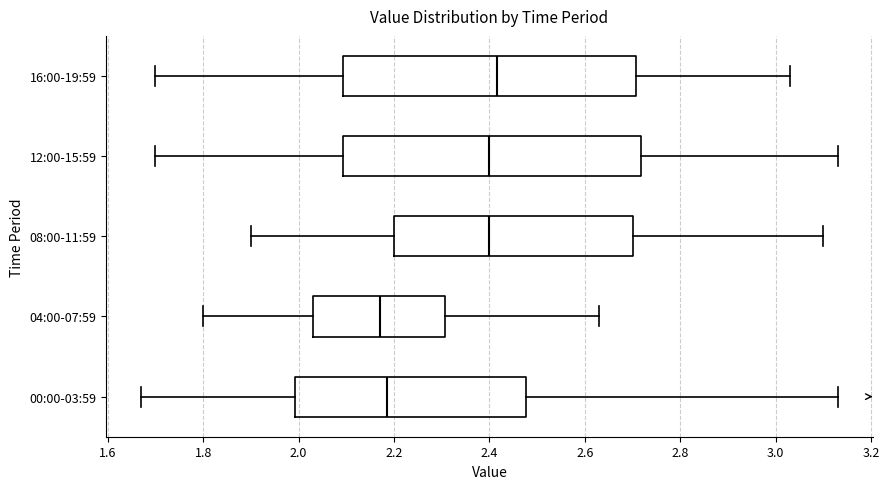

Reading bottom to top, read every box against the x-axis: the position of its median line, the range the box covers, and the ends of its whiskers. The values are not printed on the chart, so give them approximately, as read against the axis.

00:00-03:59: median 2.18, box 2.00 to 2.48, whiskers 1.68 to 3.14
04:00-07:59: median 2.18, box 2.04 to 2.30, whiskers 1.80 to 2.64
08:00-11:59: median 2.40, box 2.20 to 2.70, whiskers 1.90 to 3.10
12:00-15:59: median 2.40, box 2.10 to 2.72, whiskers 1.70 to 3.14
16:00-19:59: median 2.42, box 2.10 to 2.70, whiskers 1.70 to 3.04